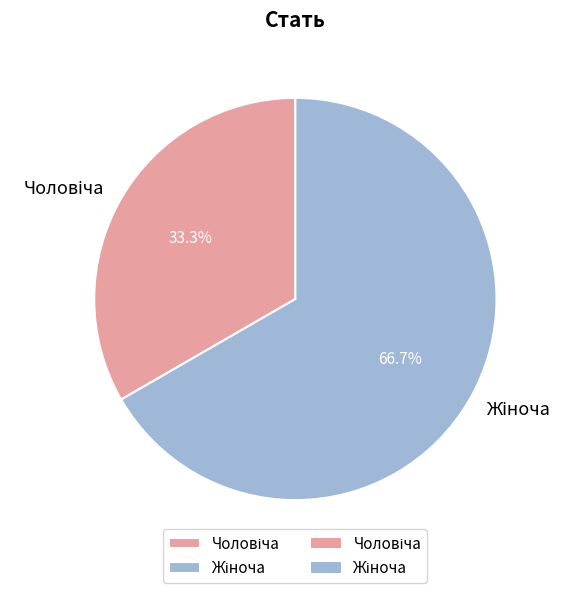

Is there any slice that represents more than half of the pie?

Yes